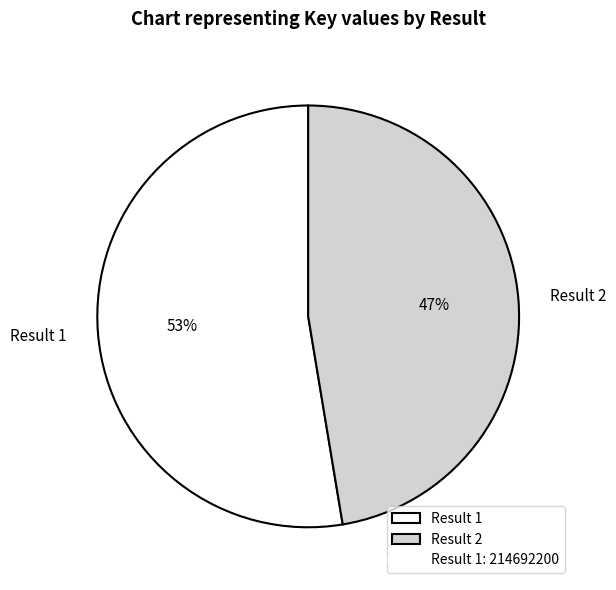

Is it true that Result 2 is 47% of the pie?

True